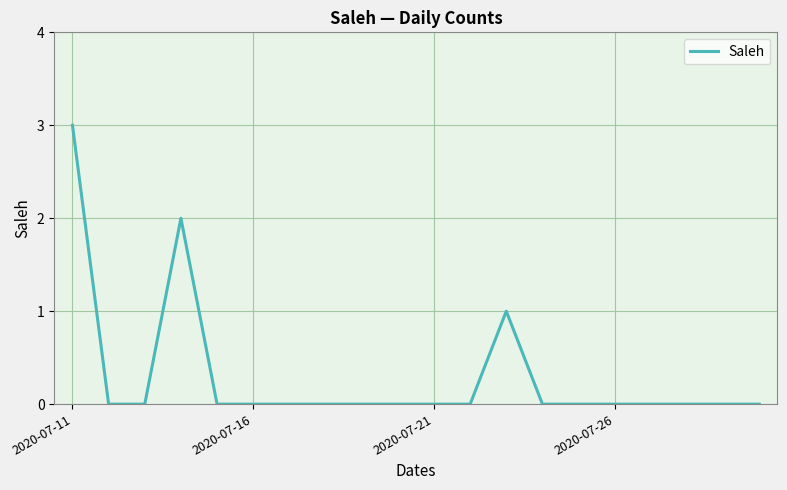

What is the maximum value shown in the chart?

3